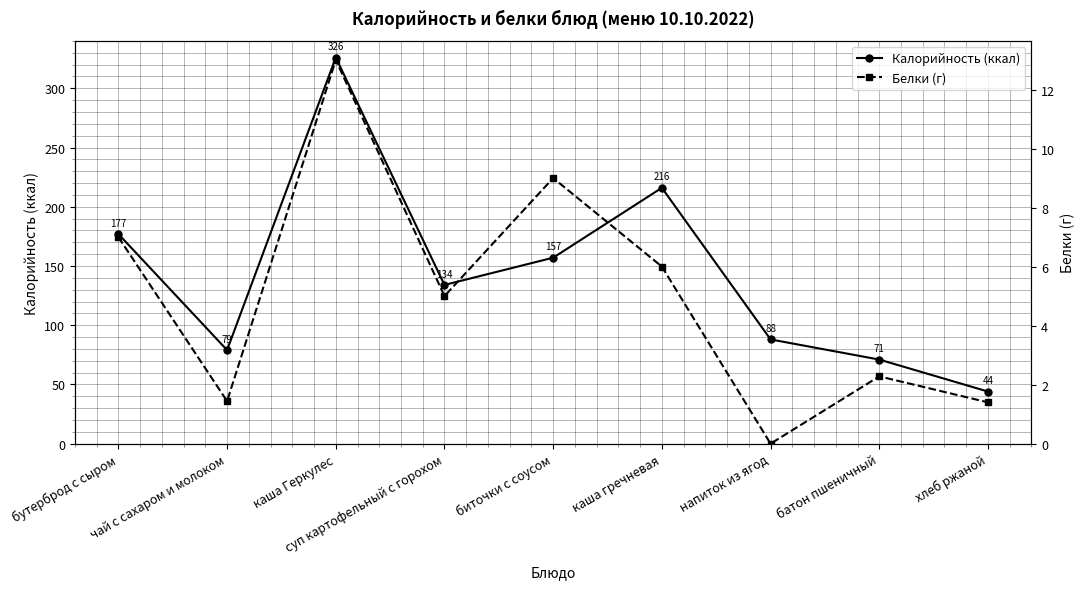

Where does the Калорийность (ккал) series first go above 134?

бутерброд с сыром